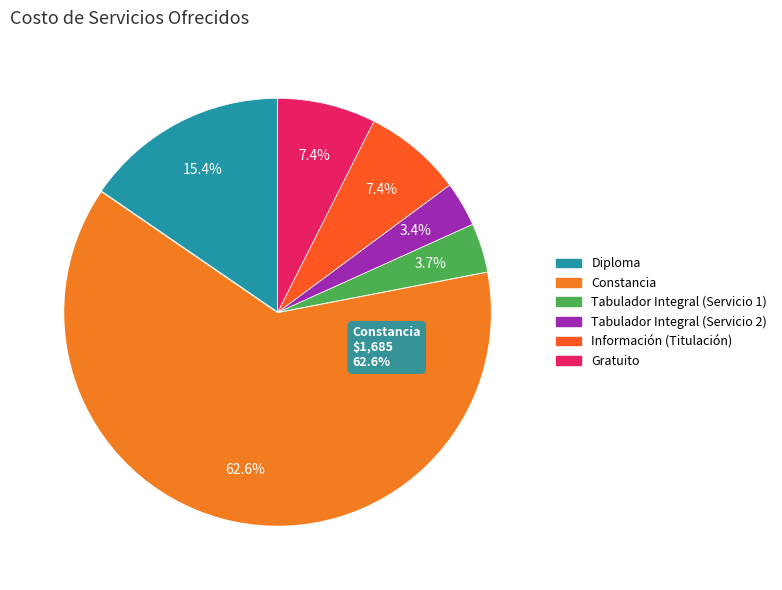

What is the largest slice in the pie chart?

Constancia